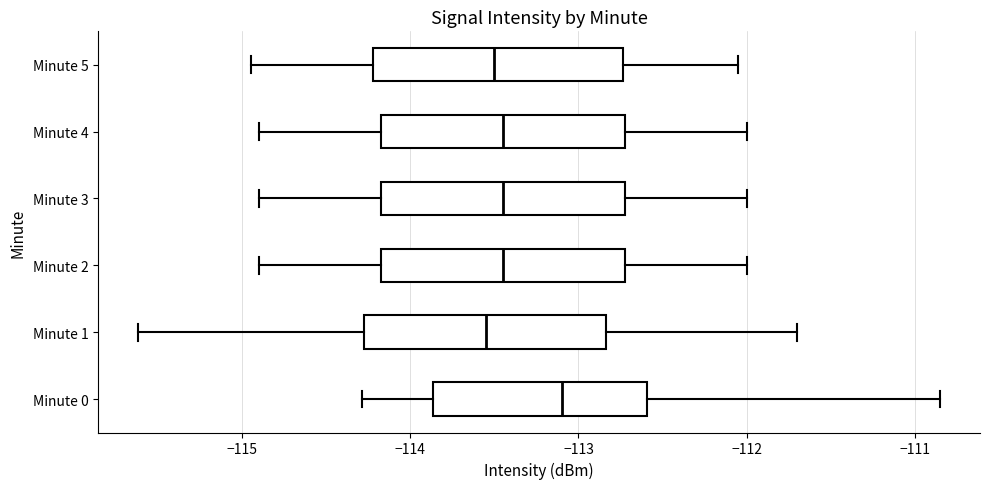

Reading bottom to top, read every box against the x-axis: the position of its median line, the range the box covers, and the ends of its whiskers. The values are not printed on the chart, so give them approximately, as read against the axis.

Minute 0: median -113.1, box -113.9 to -112.6, whiskers -114.3 to -110.9
Minute 1: median -113.5, box -114.3 to -112.8, whiskers -115.6 to -111.7
Minute 2: median -113.4, box -114.2 to -112.7, whiskers -114.9 to -112.0
Minute 3: median -113.4, box -114.2 to -112.7, whiskers -114.9 to -112.0
Minute 4: median -113.4, box -114.2 to -112.7, whiskers -114.9 to -112.0
Minute 5: median -113.5, box -114.2 to -112.7, whiskers -114.9 to -112.0